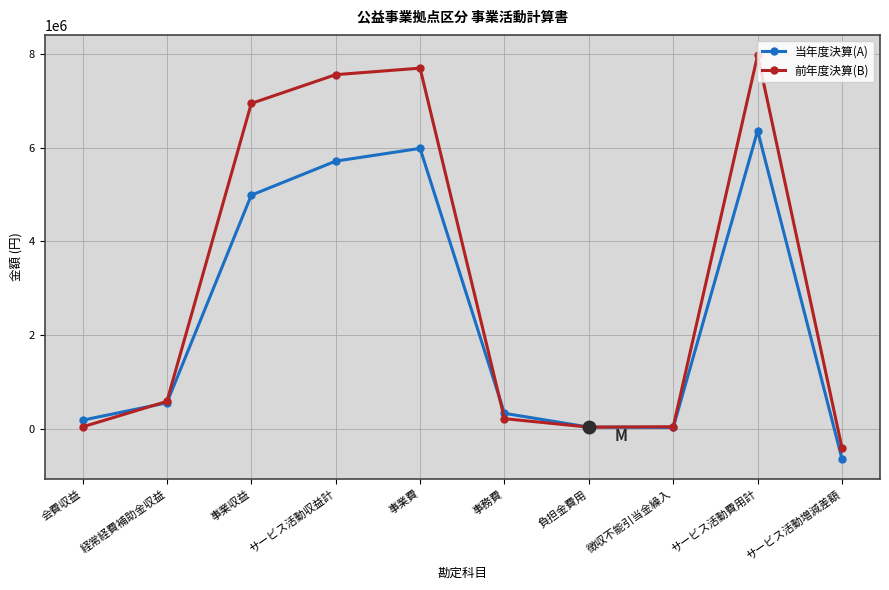

Which series changed the most between 会費収益 and サービス活動増減差額?

当年度決算(A)